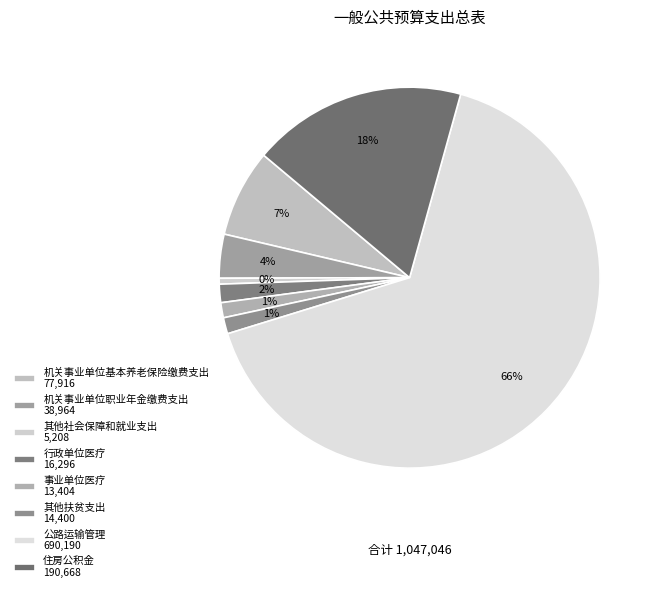

What is the majority slice?

公路运输管理